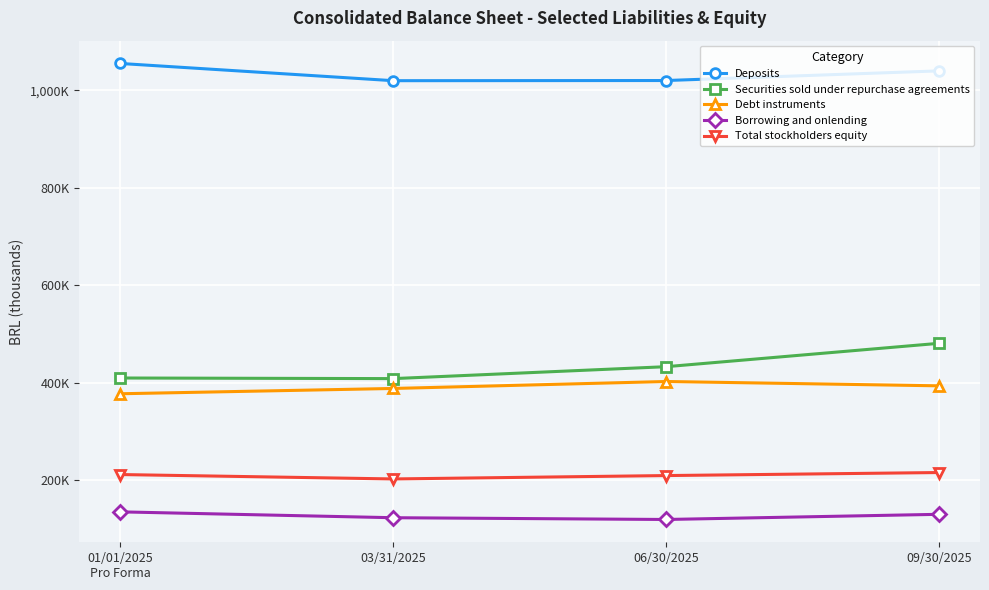

Rank the categories by Borrowing and onlending value from lowest to highest.

06/30/2025, 03/31/2025, 09/30/2025, 01/01/2025
Pro Forma